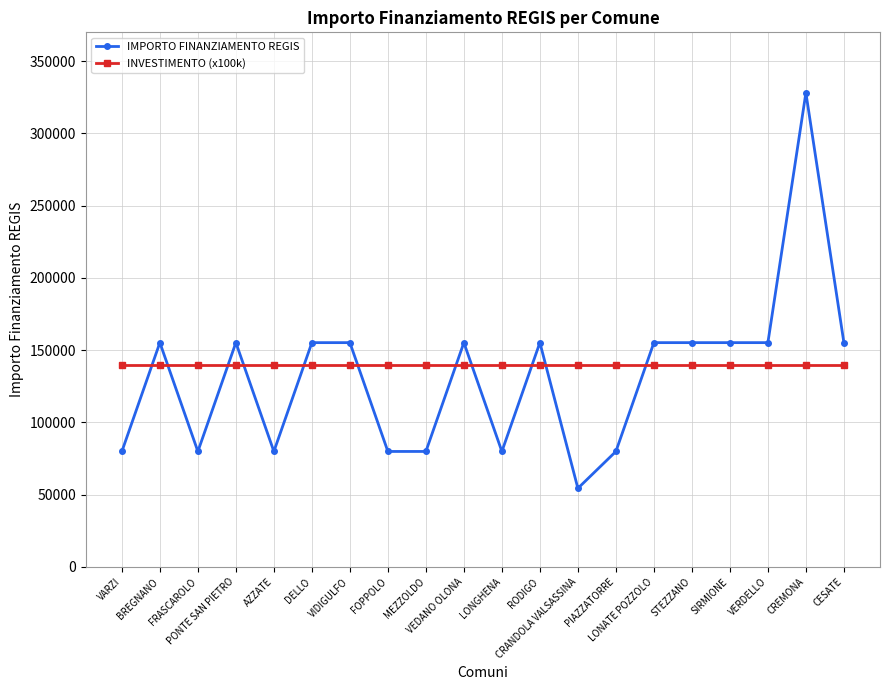

How many lines are shown in the chart?

2